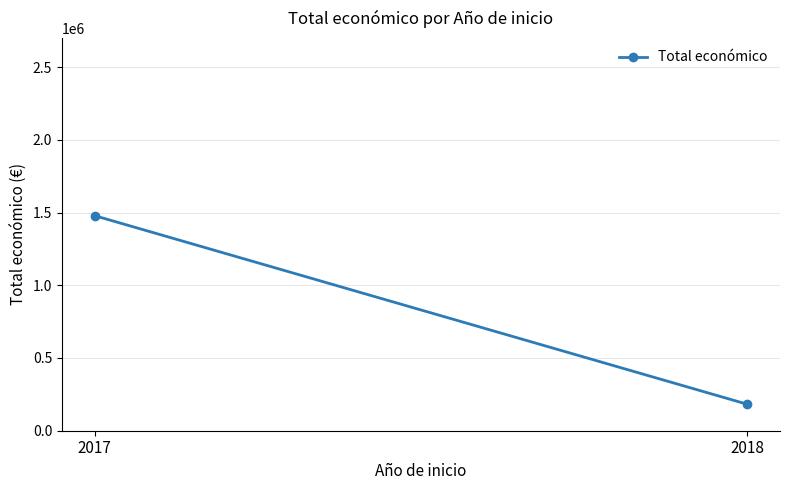

True or false: the data shows 662317.6 at 2017.

False